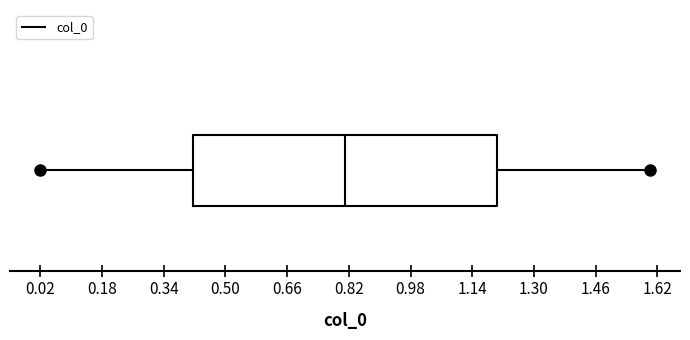

Transcribe this box plot: give where the median line is, the range the box spans, and where the two whiskers end, as read against the x-axis. The values are not printed on the chart, so give them approximately, as read against the axis.

median 0.82, box 0.42 to 1.20, whiskers 0.02 to 1.60